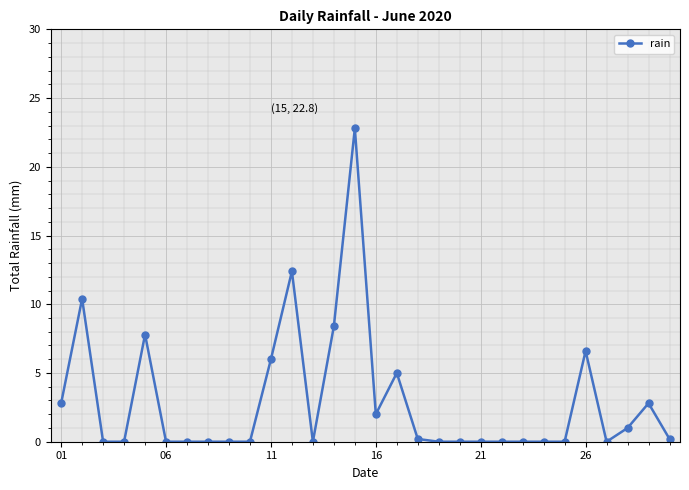

How many data points does each series have?

30